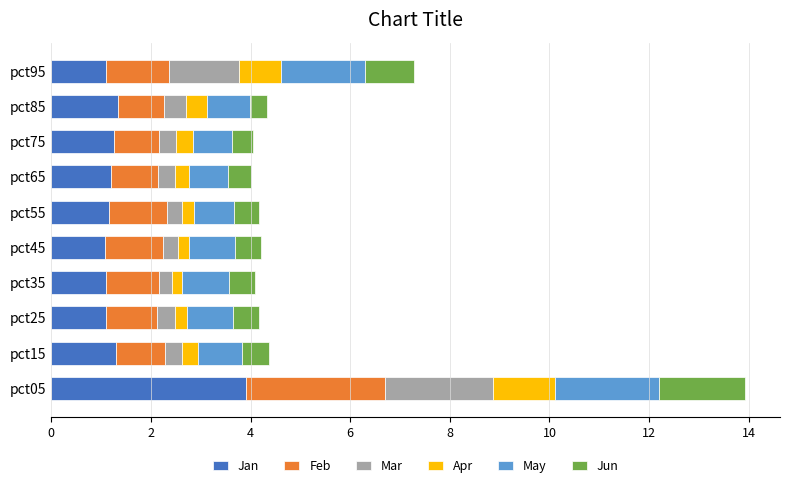

Which category has the highest value in the Jan series?

pct05